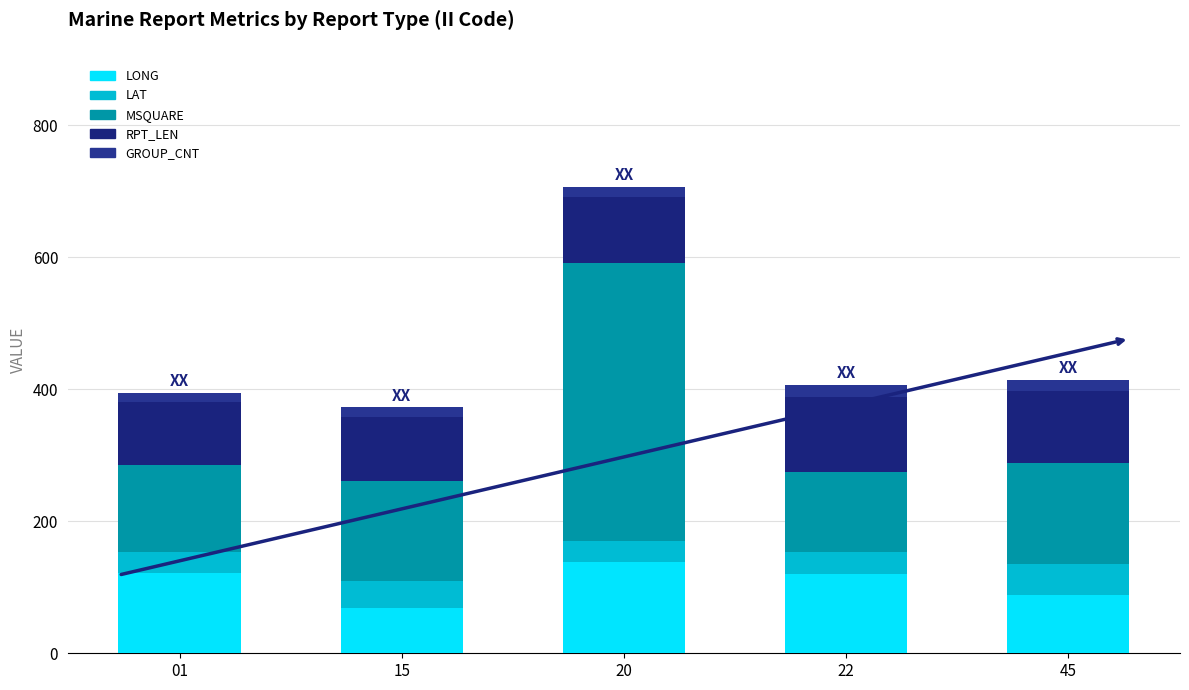

What is the average value of the LAT series?

37.0